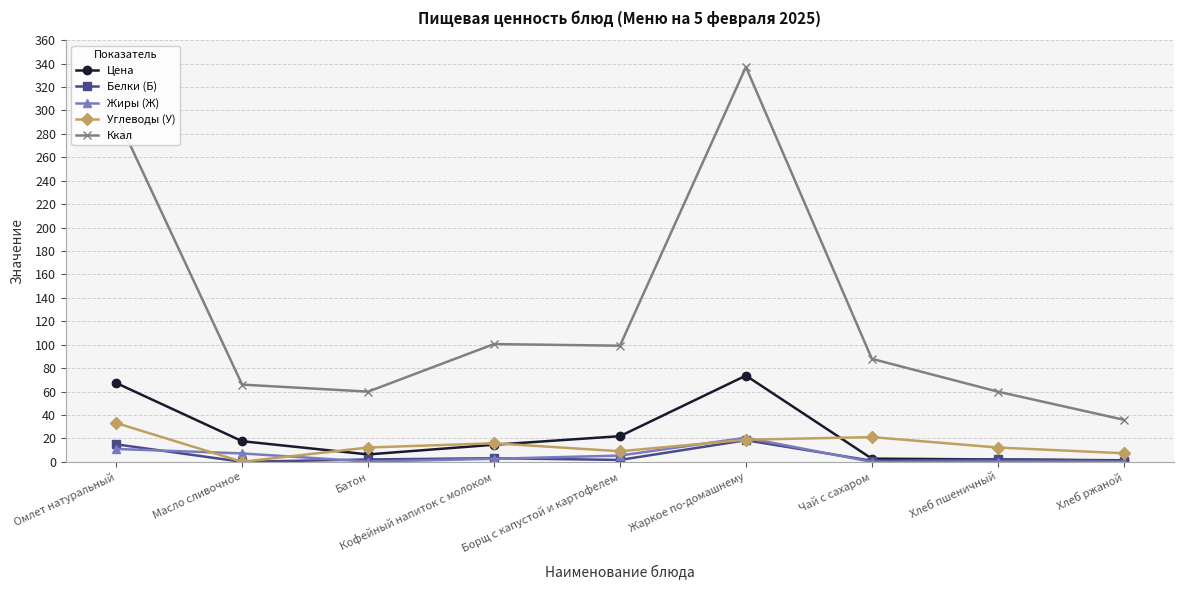

Which series has the largest range (max minus min)?

Ккал